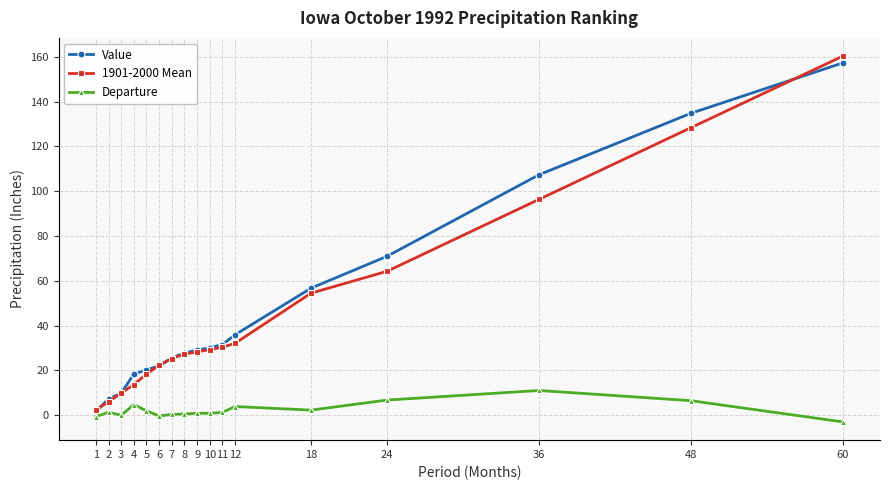

Is the value of Departure at 8 greater than the value of 1901-2000 Mean at 8?

No